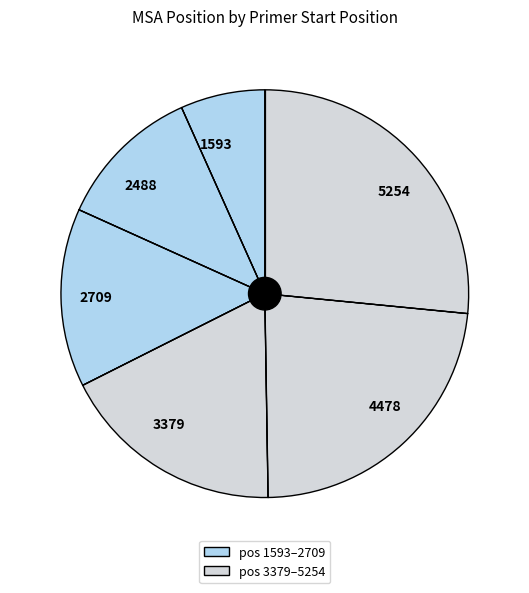

Is the sum of 5254 and 3379 greater than half?

No